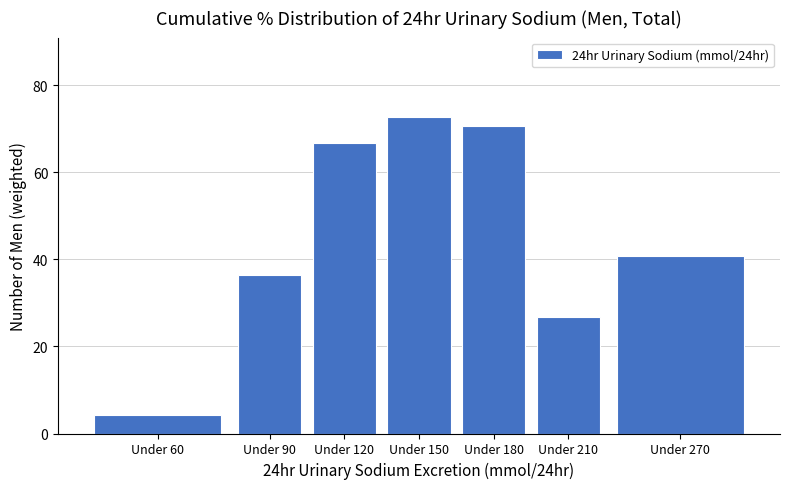

Reading right to left, what are all the values shown in this chart?

Under 270=40.8	Under 210=26.8	Under 180=70.6	Under 150=72.8	Under 120=66.8	Under 90=36.3	Under 60=4.4